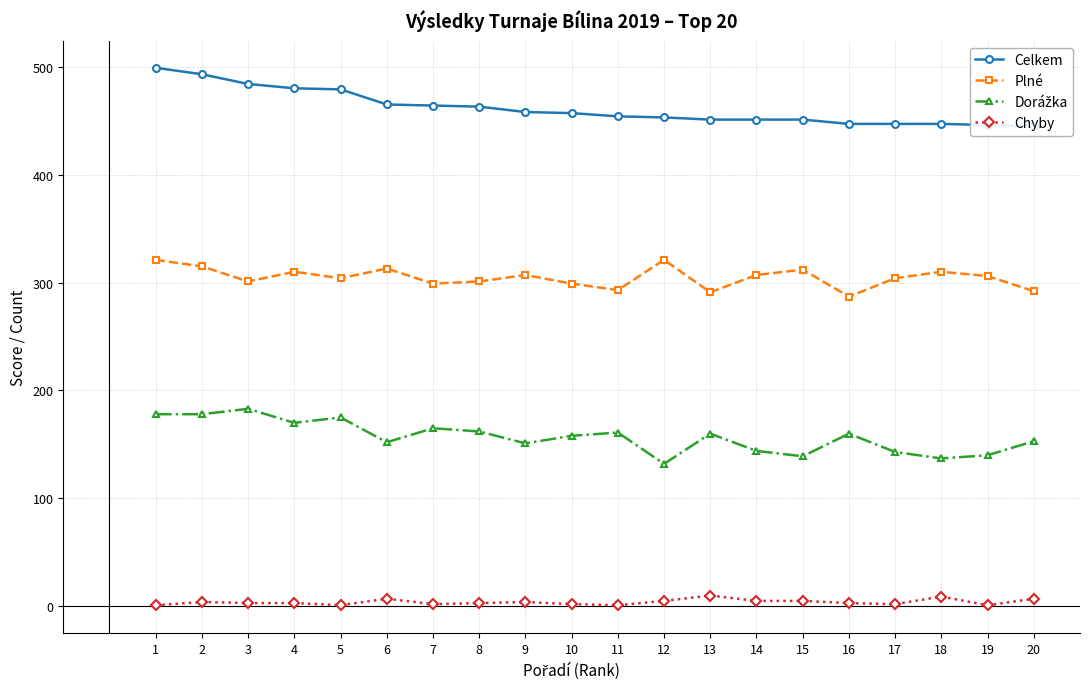

True or false: Dorážka has a value of 258 at 6.

False